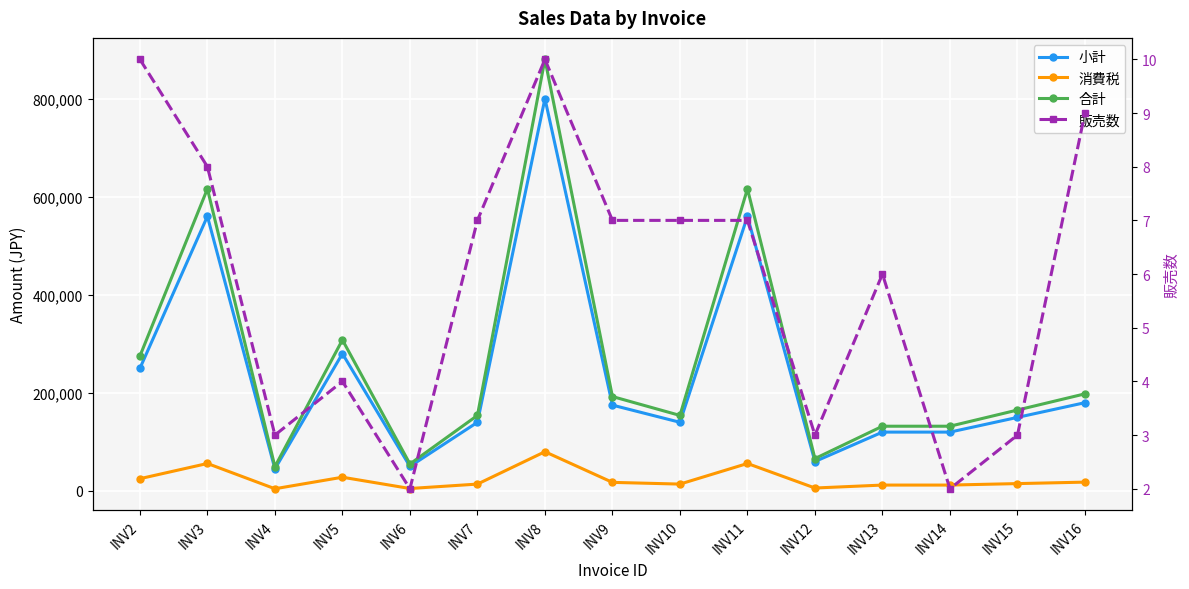

How many data points does each series have?

15